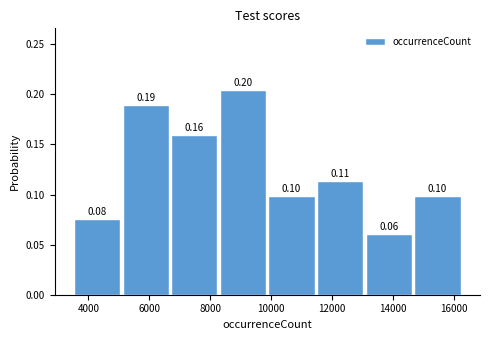

Over which range of the x-axis is the bar tallest?

8400 to 10000